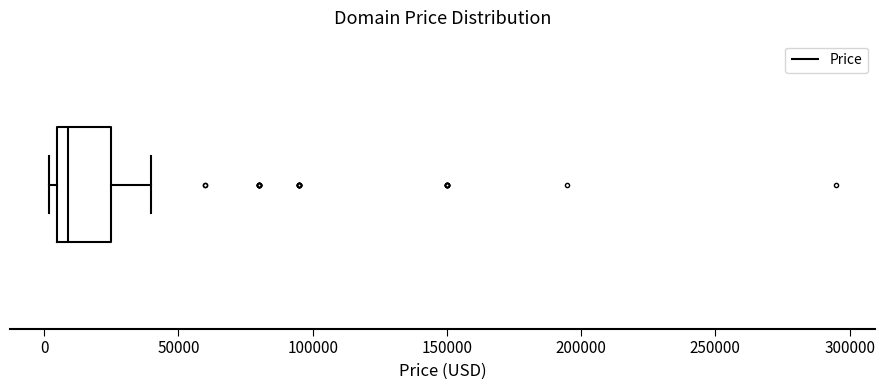

Read this box plot against the x-axis: the position of the median line, the range covered by the box, and the ends of both whiskers. The values are not printed on the chart, so give them approximately, as read against the axis.

median 10000, box 5000 to 25000, whiskers 0 to 40000